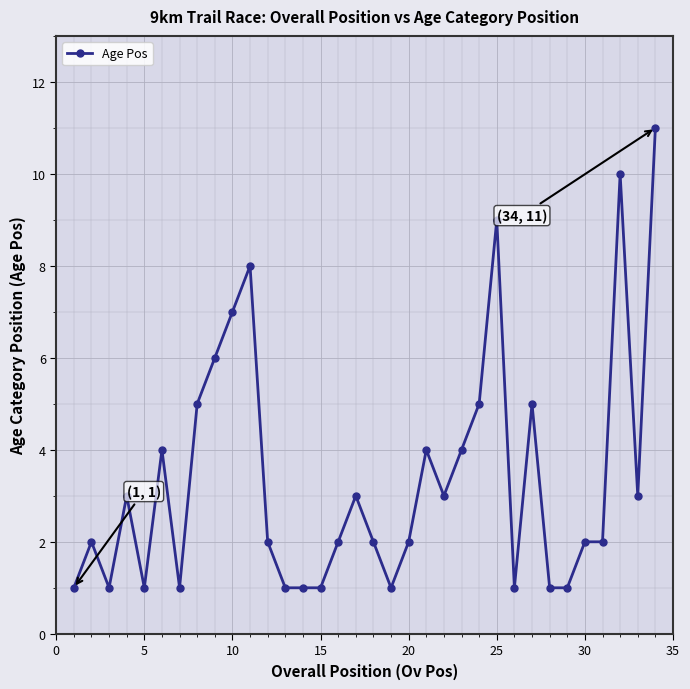

True or false: there are more than 0 points higher than both neighbors.

True